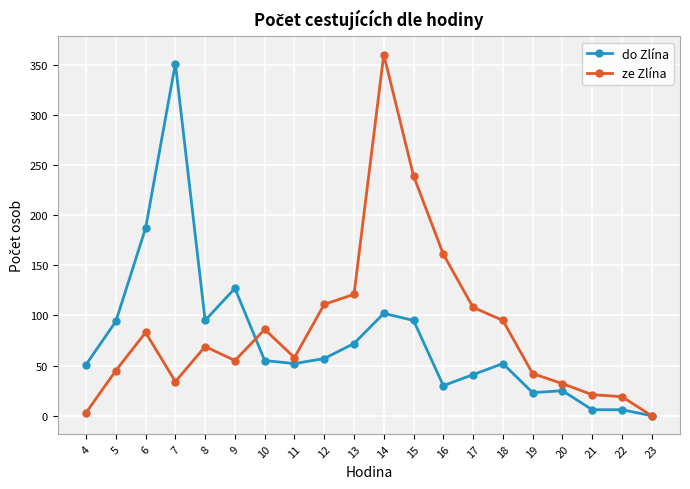

At 22, list the series in order from largest to smallest.

ze Zlína, do Zlína